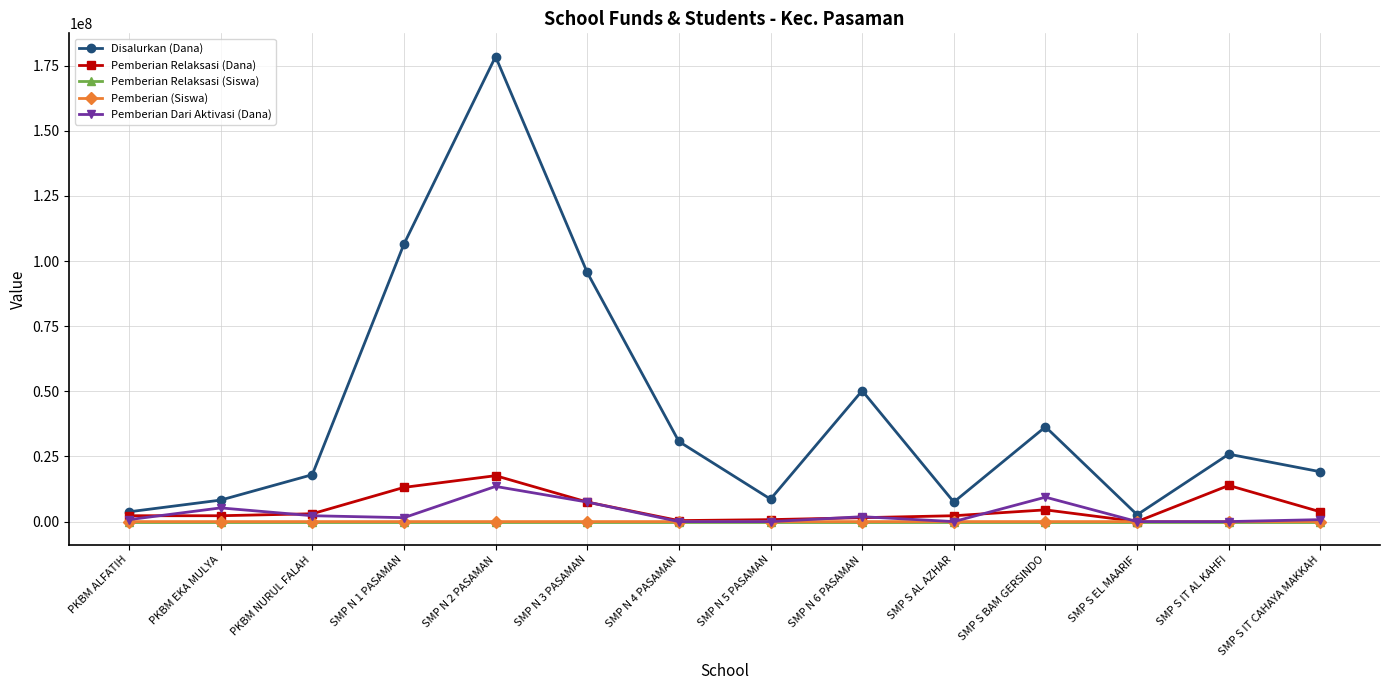

After their last crossing, which series has the higher values: Pemberian Relaksasi (Dana) or Pemberian (Siswa)?

Pemberian Relaksasi (Dana)